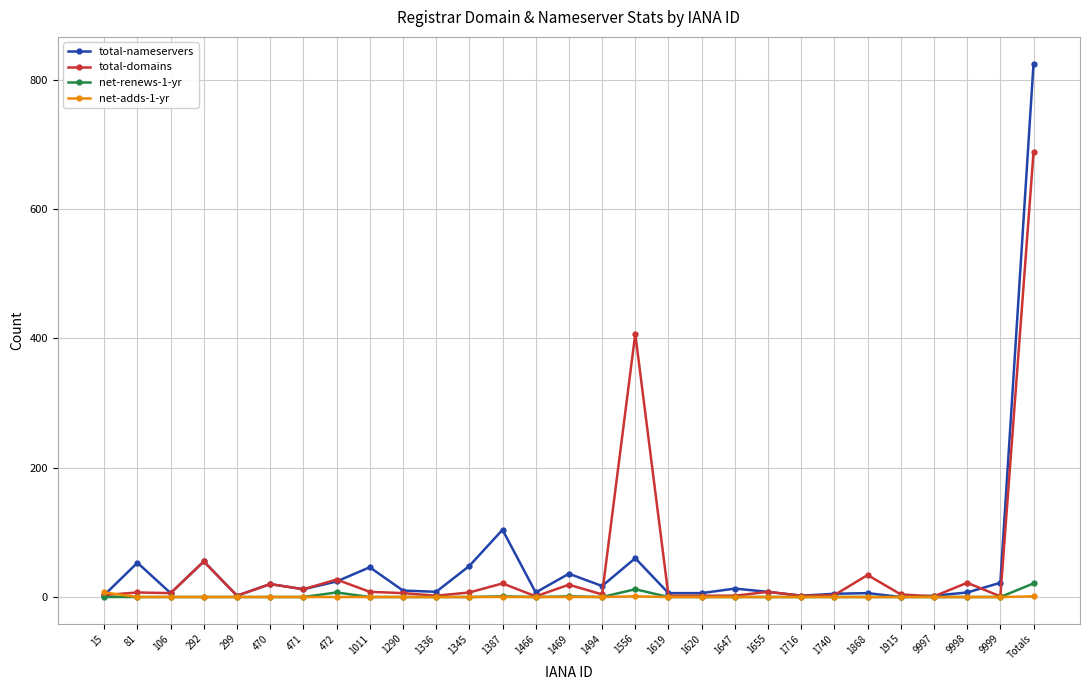

What is the difference between the highest and lowest values at 470?

20